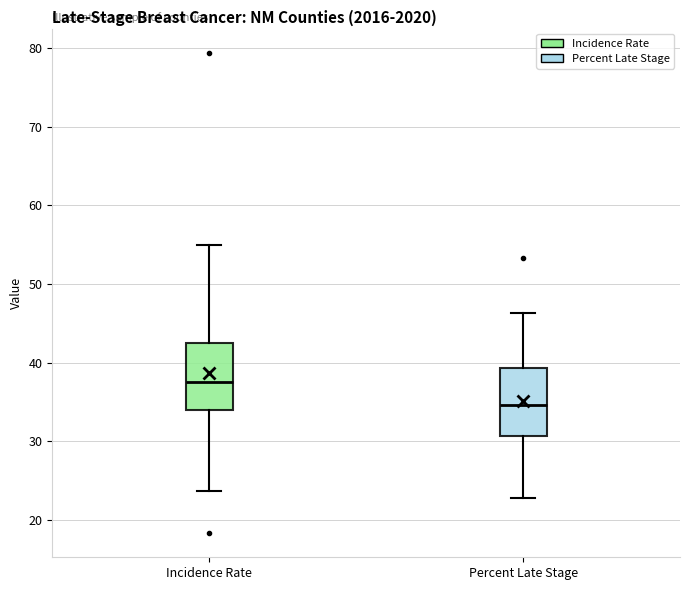

Which box's median line is the highest?

Incidence Rate